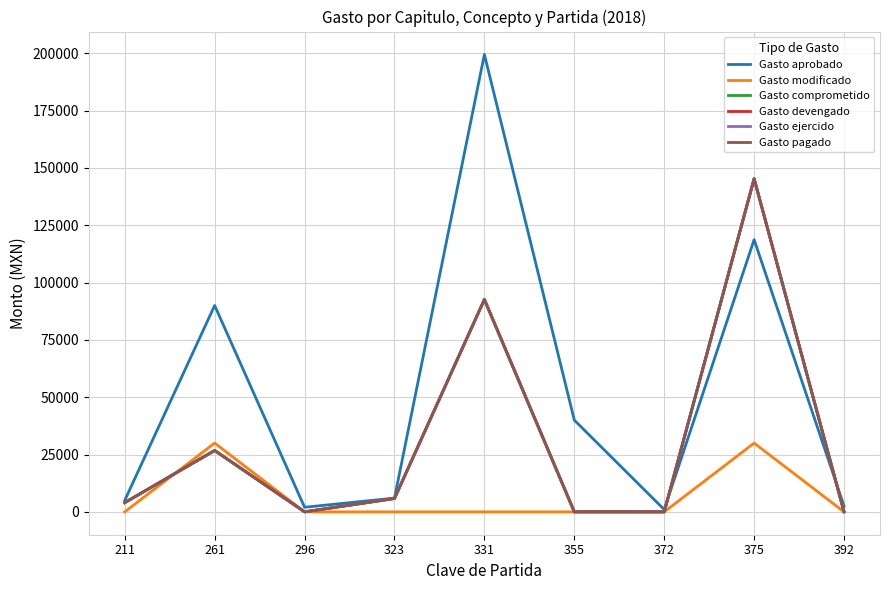

Which series changed the most between 211 and 261?

Gasto aprobado